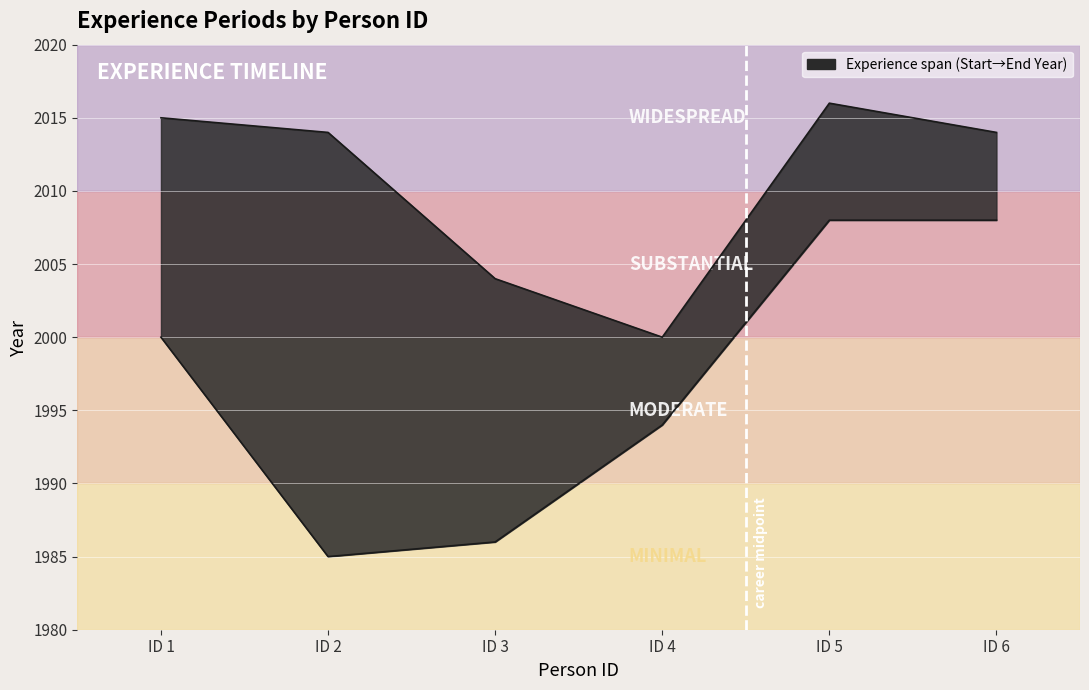

What is the minimum value shown in the chart?

1985